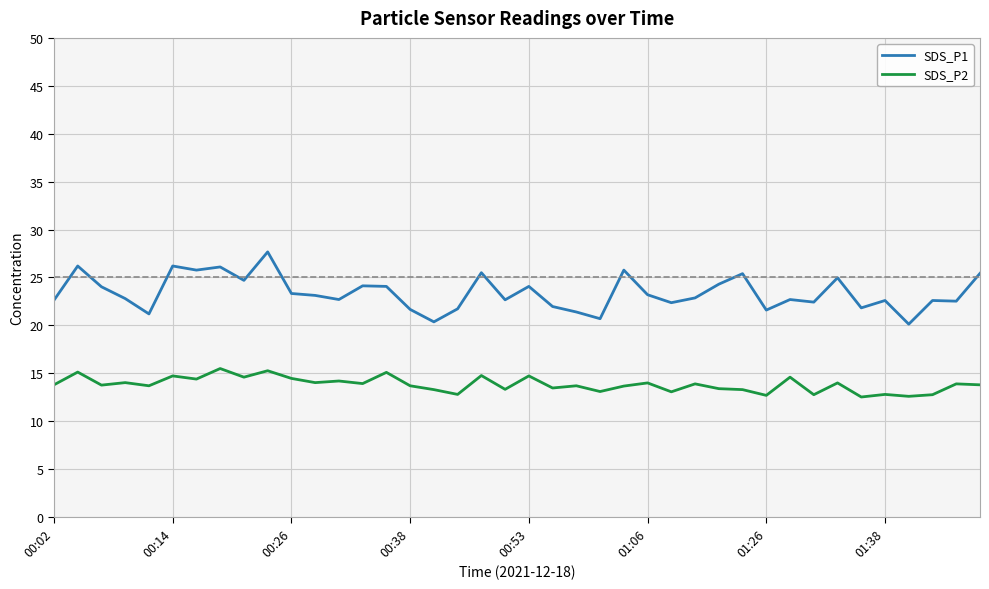

What is the sum of all SDS_P2 values?

553.4